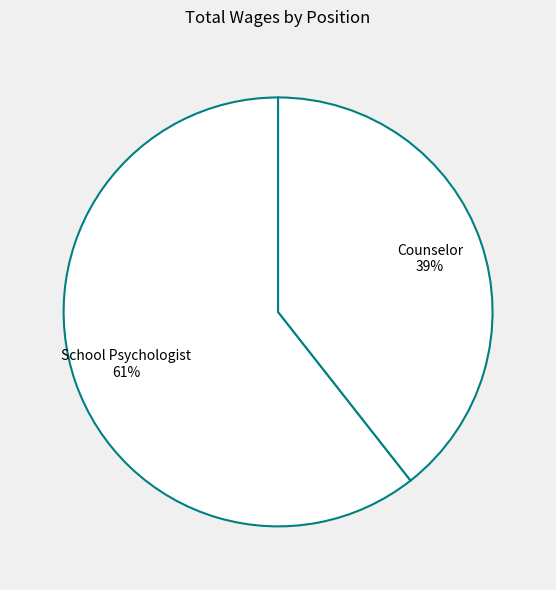

Count the number of slices in the pie.

2